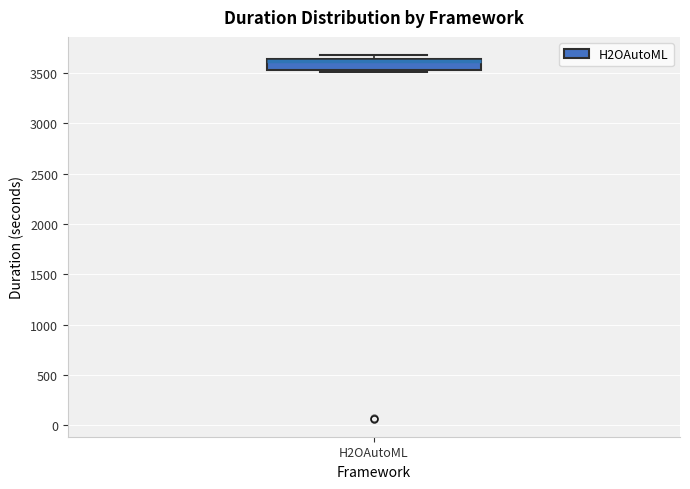

Read this box plot against the y-axis: the position of the median line, the range covered by the box, and the ends of both whiskers. The values are not printed on the chart, so give them approximately, as read against the axis.

median 3600, box 3550 to 3650, whiskers 3500 to 3700